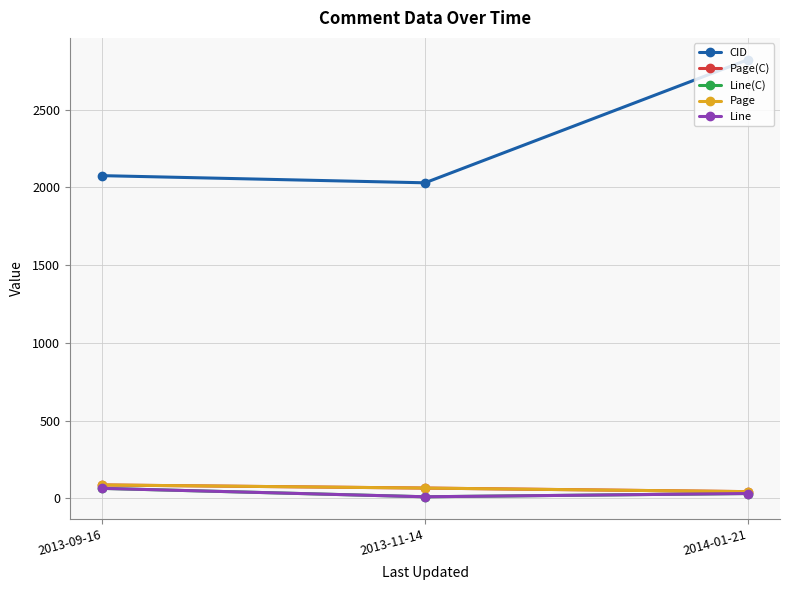

What is the average value of the Page series?

66